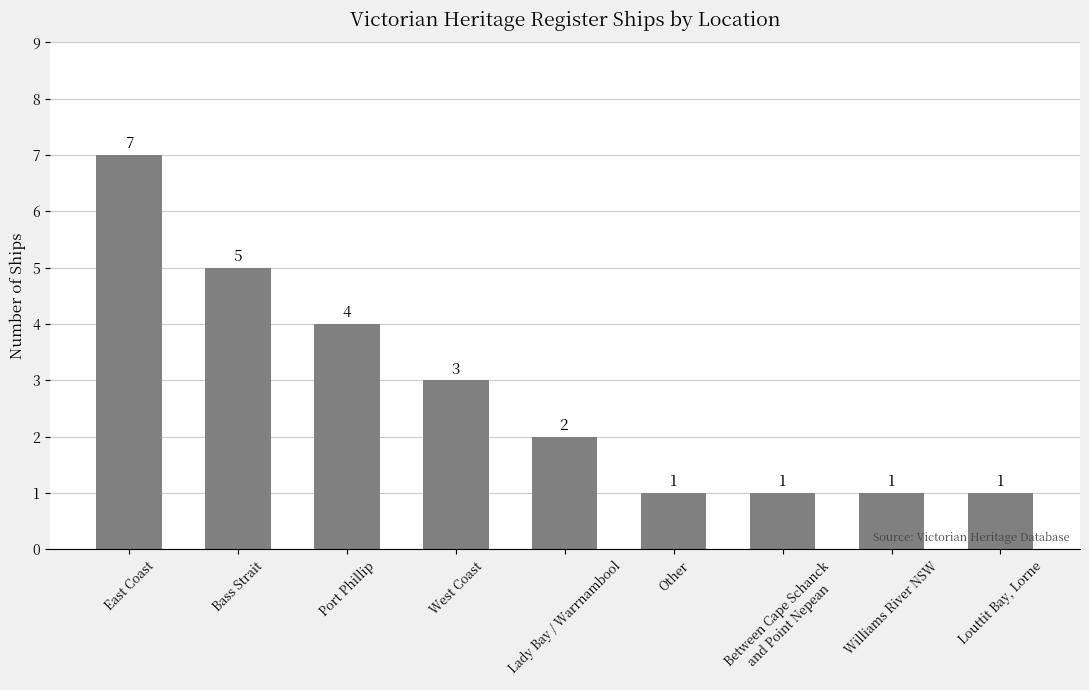

Where does the data first go above 2?

East Coast